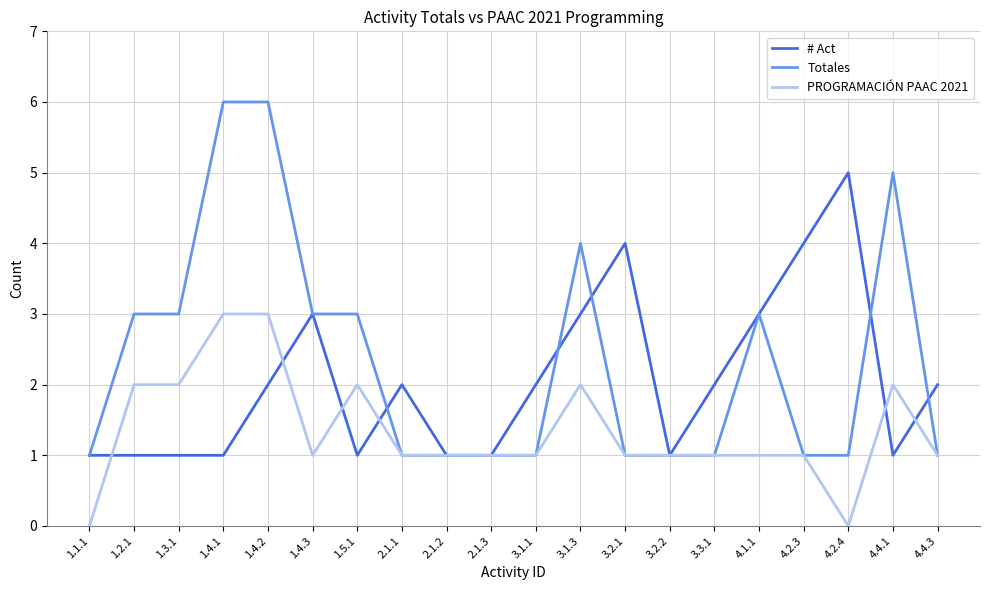

Rank the series by their maximum value, from lowest to highest.

PROGRAMACIÓN PAAC 2021, # Act, Totales